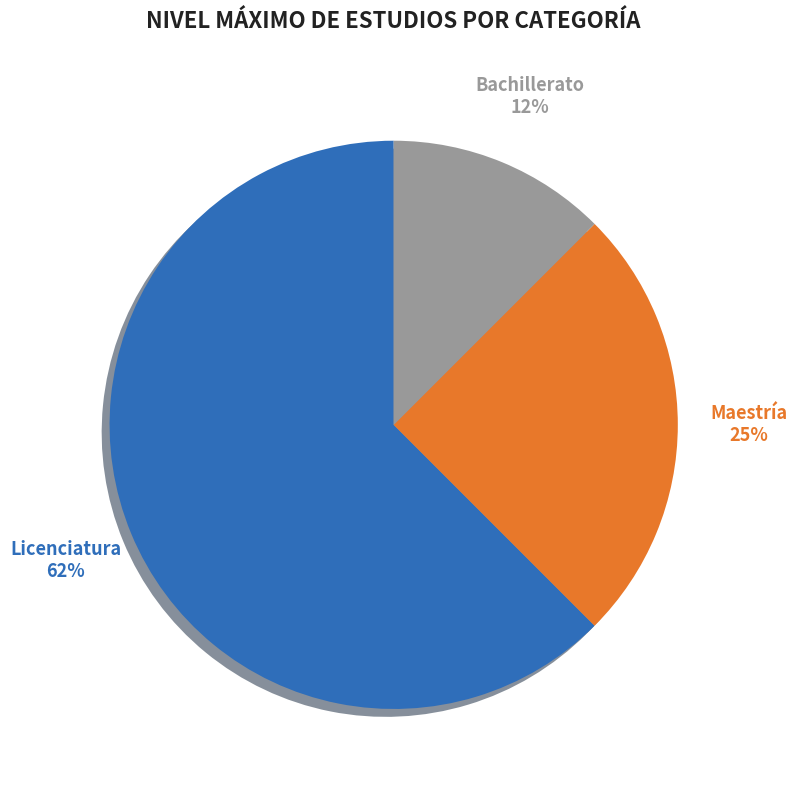

To the nearest percent, what is the average slice percentage?

33%